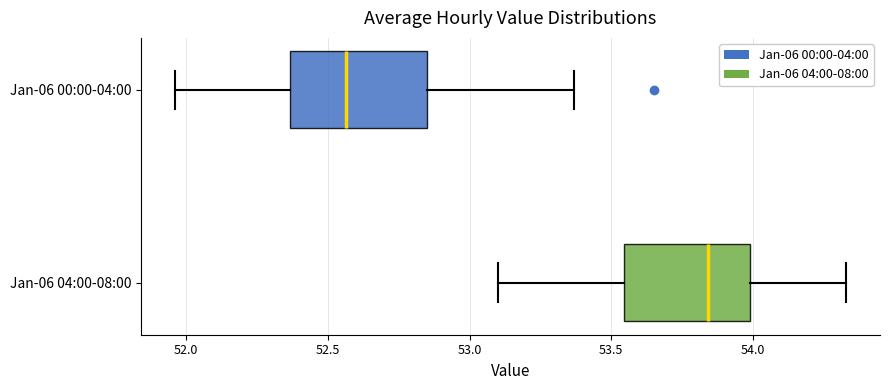

Reading bottom to top, read every box against the x-axis: the position of its median line, the range the box covers, and the ends of its whiskers. The values are not printed on the chart, so give them approximately, as read against the axis.

Jan-06 04:00-08:00: median 53.85, box 53.55 to 54.00, whiskers 53.10 to 54.35
Jan-06 00:00-04:00: median 52.55, box 52.35 to 52.85, whiskers 51.95 to 53.35